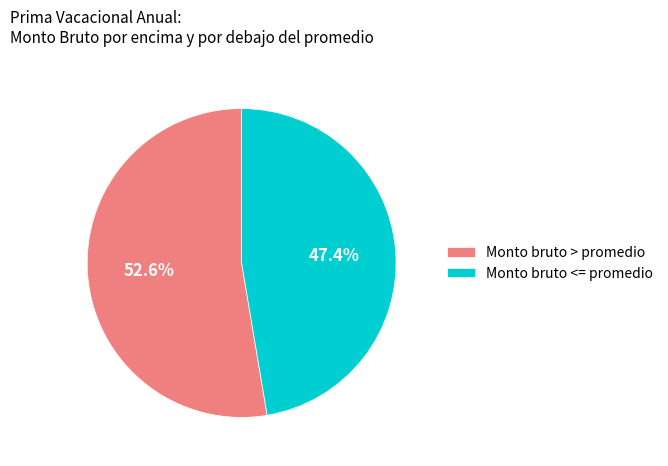

To the nearest percent, what is the difference between the largest and smallest slice percentages?

5%